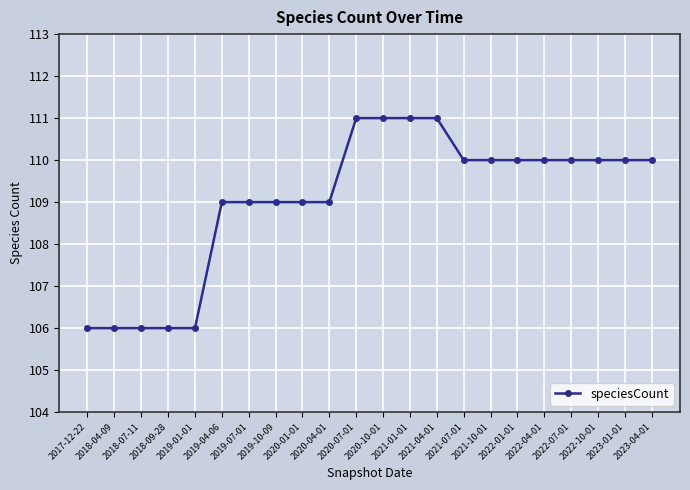

What is the average value?

109